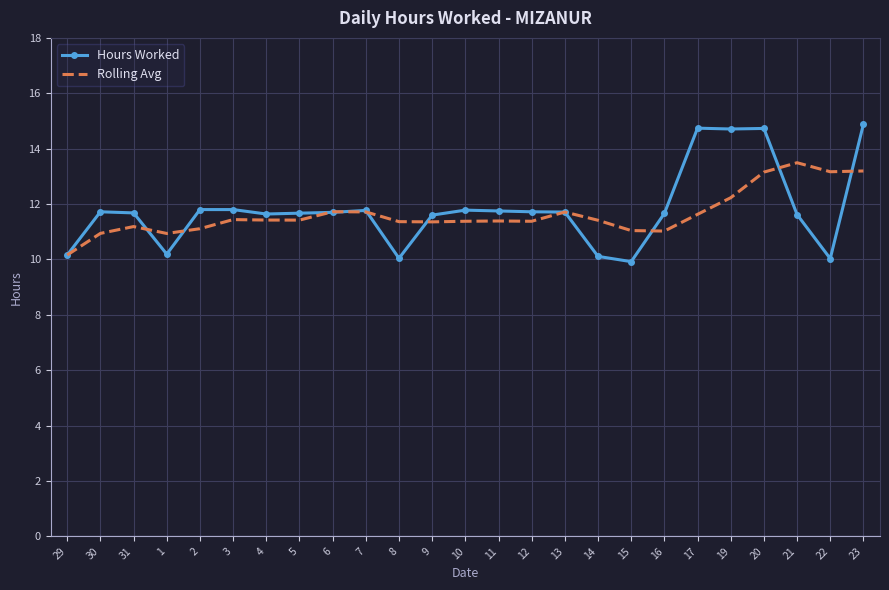

What is the total value across all series at 16?

22.7